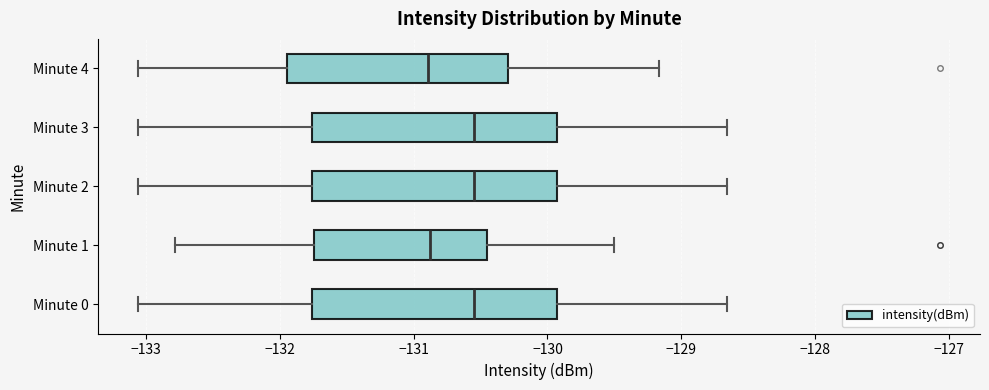

Reading bottom to top, transcribe this box plot: for each box, give where its median line is, the range the box spans, and where its two whiskers end, as read against the x-axis. The values are not printed on the chart, so give them approximately, as read against the axis.

Minute 0: median -130.5, box -131.8 to -129.9, whiskers -133.1 to -128.7
Minute 1: median -130.9, box -131.7 to -130.5, whiskers -132.8 to -129.5
Minute 2: median -130.5, box -131.8 to -129.9, whiskers -133.1 to -128.7
Minute 3: median -130.5, box -131.8 to -129.9, whiskers -133.1 to -128.7
Minute 4: median -130.9, box -131.9 to -130.3, whiskers -133.1 to -129.2